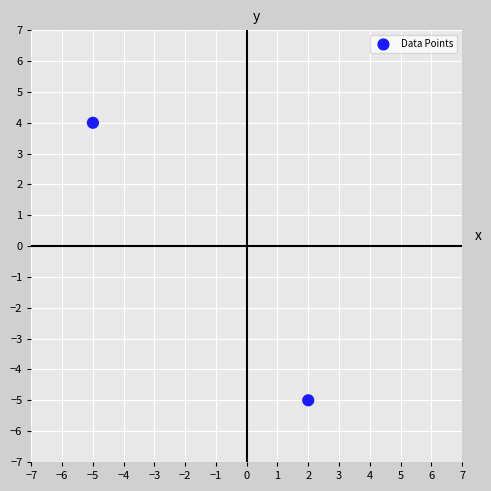

What is the range of X values (max minus min)?

7